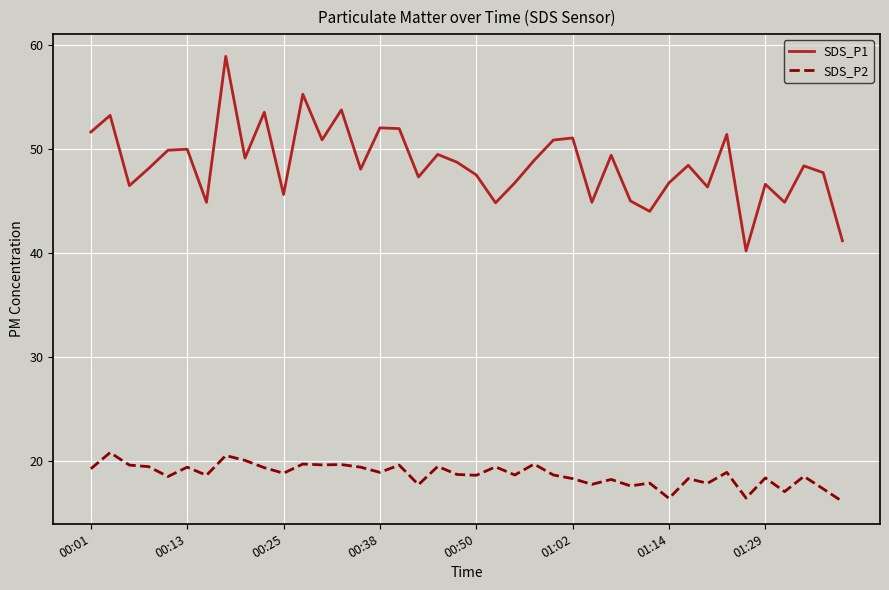

Which series has the largest range (max minus min)?

SDS_P1